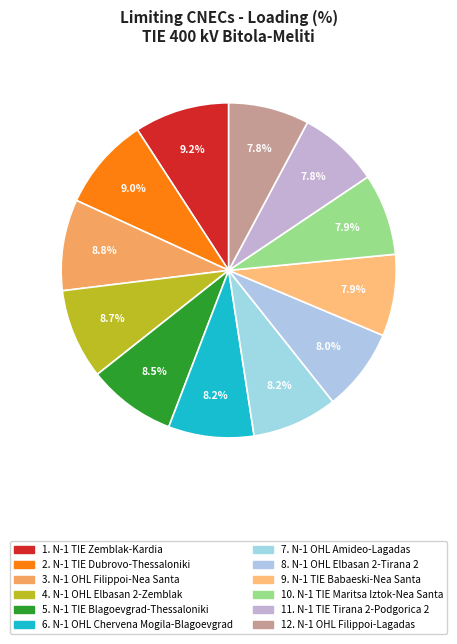

To the nearest percent, what is the average slice percentage?

8%